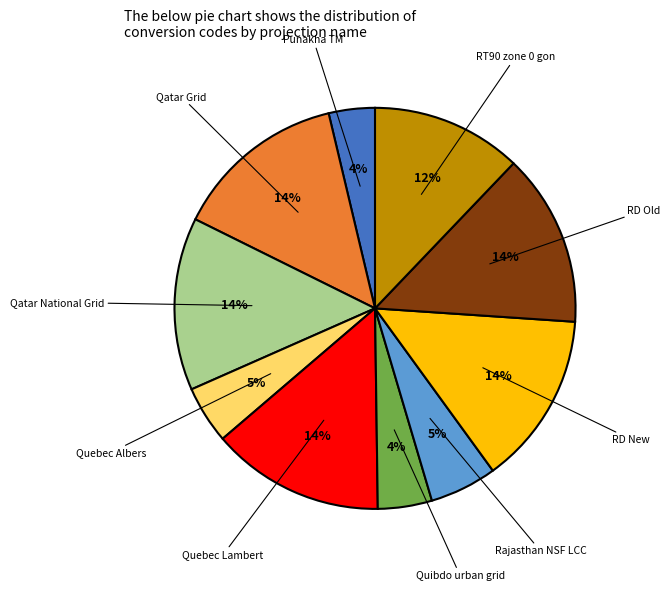

Which has a higher value, Quebec Lambert or RT90 zone 0 gon?

Quebec Lambert